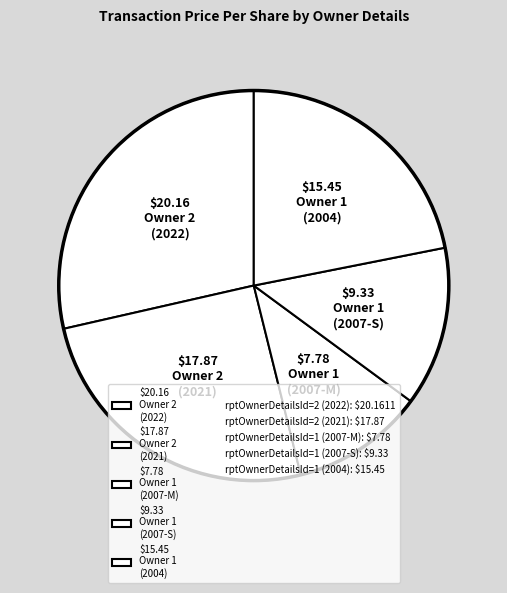

Is it true that $17.87 Owner 2 (2021) is 25% of the pie?

True